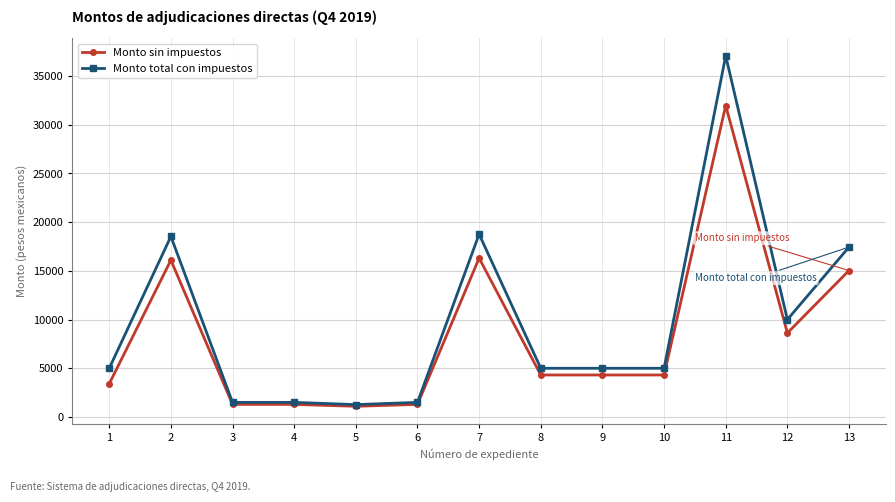

What is the difference between the maximum and minimum values in the Monto total con impuestos series?

35817.4